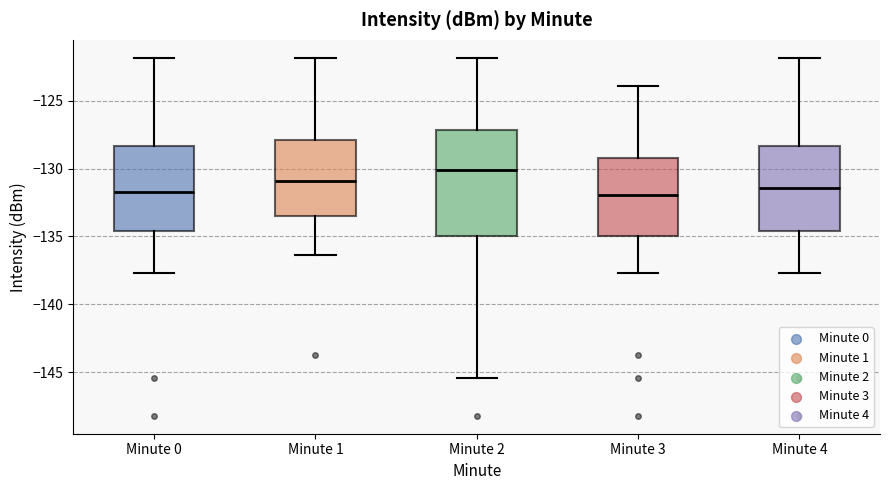

Where does the median line of the box for Minute 1 sit on the y-axis? The values are not printed on the chart, so give them approximately, as read against the axis.

-131.0